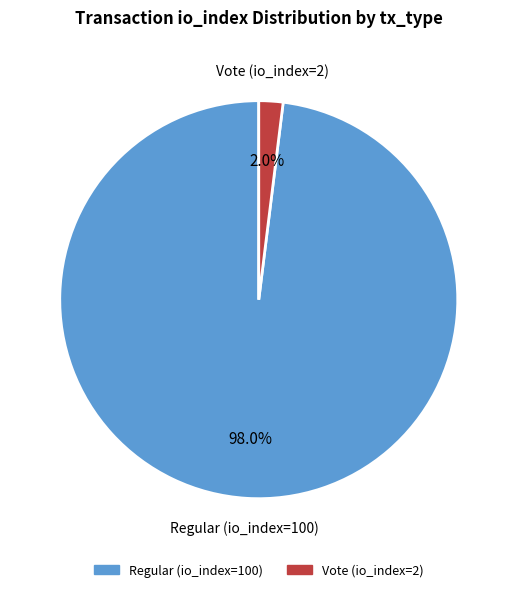

Does Regular (io_index=100) account for over 50% of the chart?

Yes